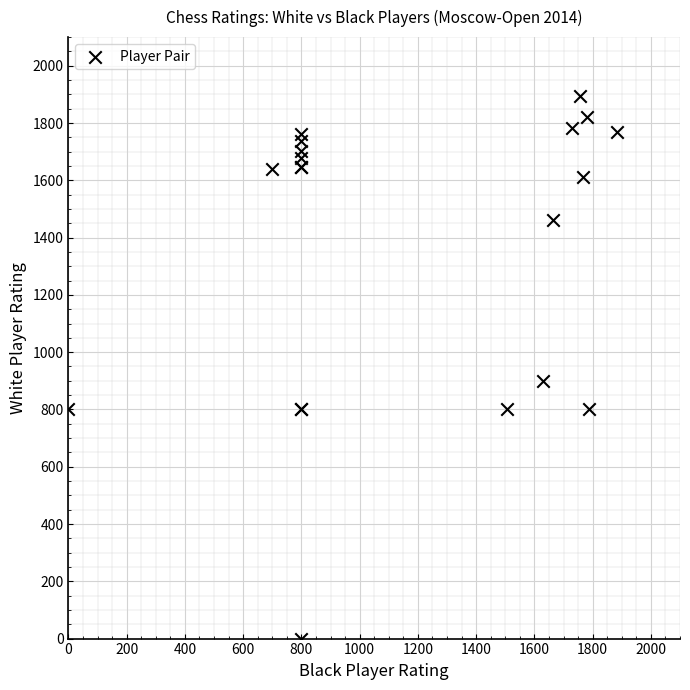

What Y value in the scatter plot is closest to 947?

900